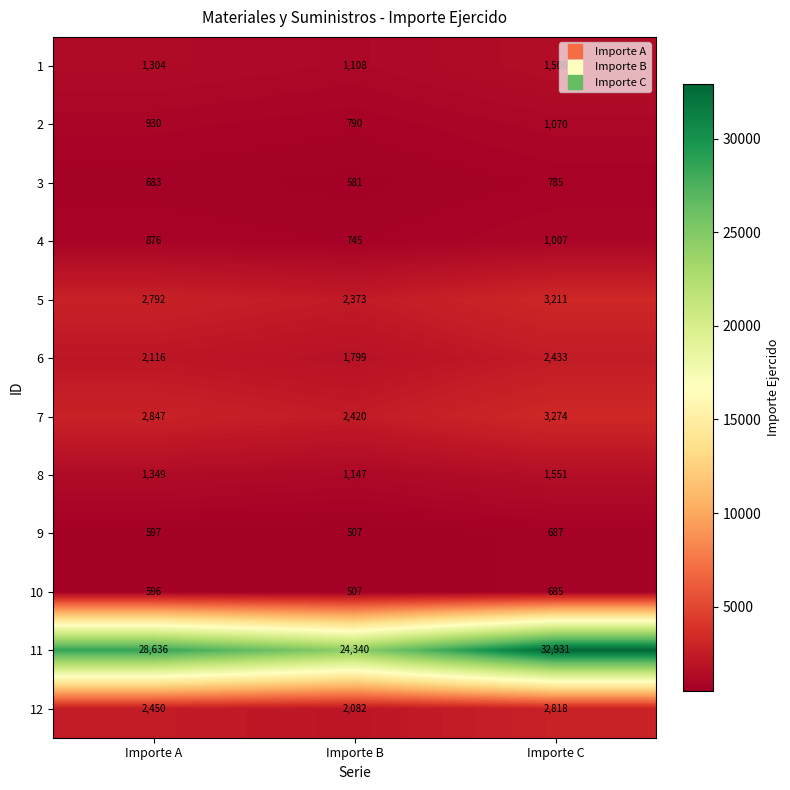

List the series in order of their peak value, highest first.

11, 7, 5, 12, 6, 8, 1, 2, 4, 3, 9, 10